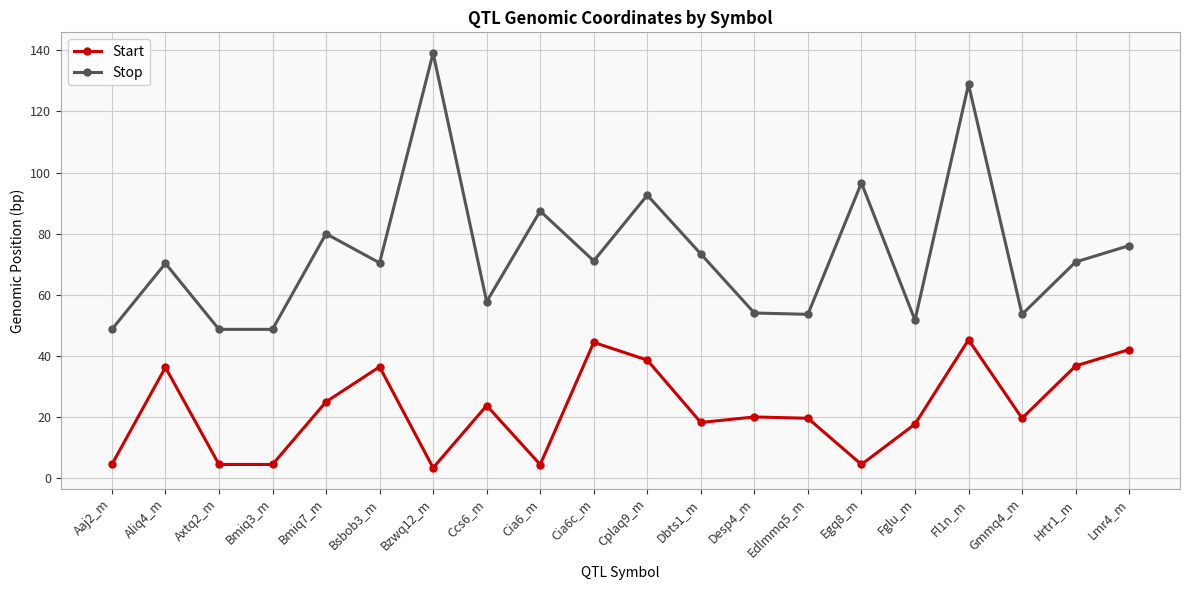

What is the difference between the maximum and second lowest values in the Start series?

40.8